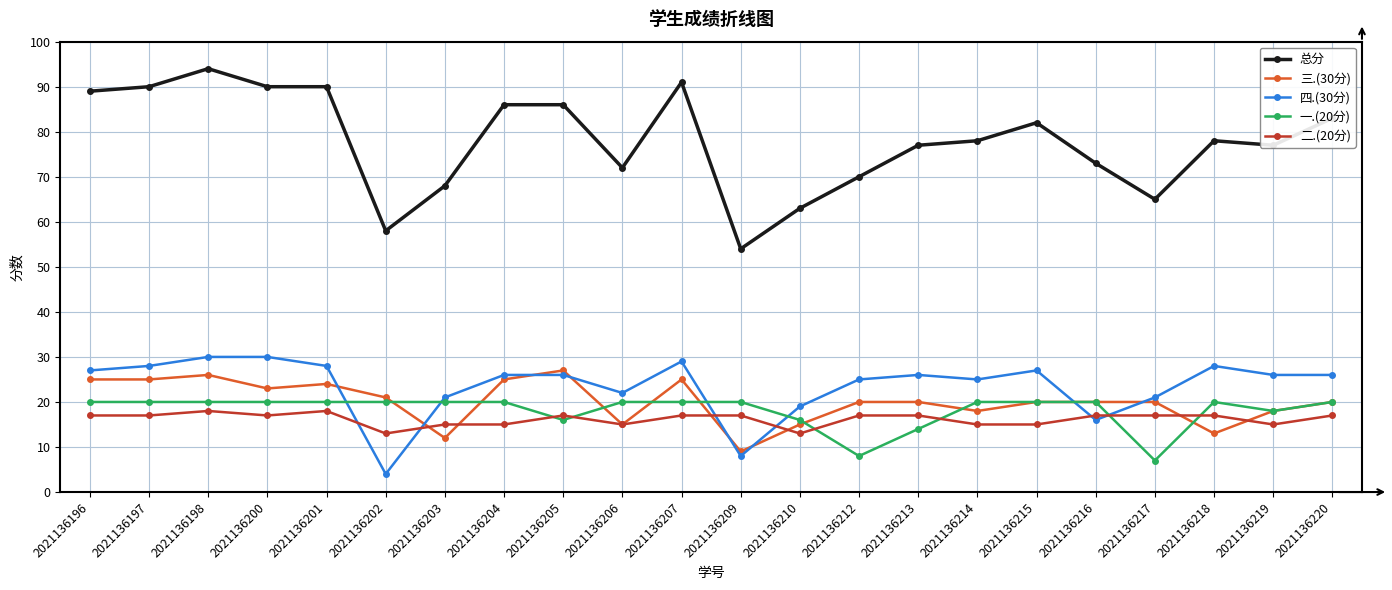

Which series has the largest total across all categories?

总分